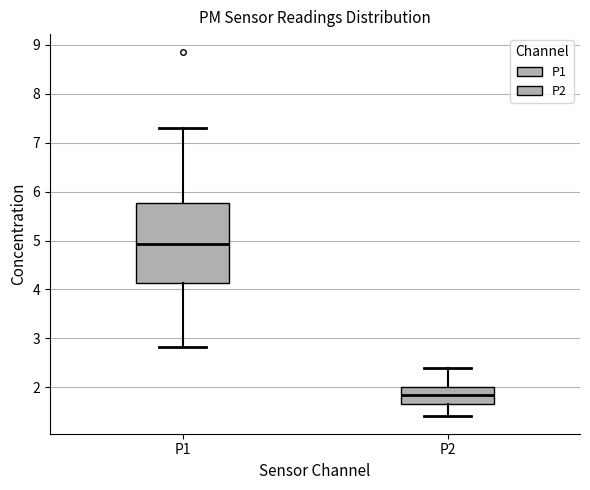

Which box's median line is the highest?

P1